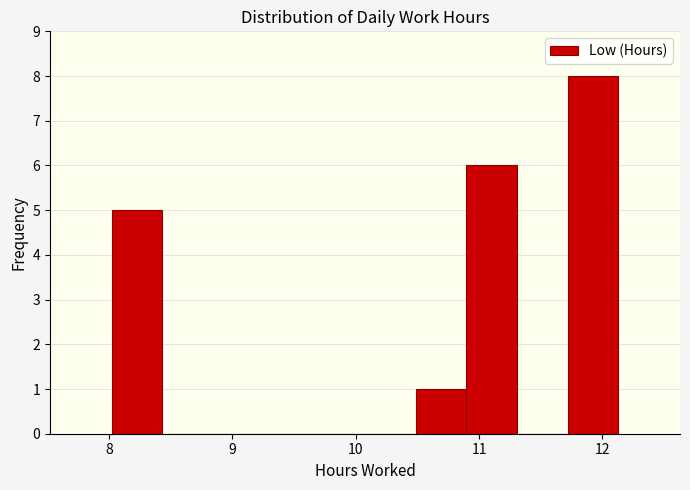

How tall is the bar that spans 10.9 to 11.3 on the x-axis? Neither the bar edges nor the heights are printed on the chart, so give them approximately, as read against the axes.

6